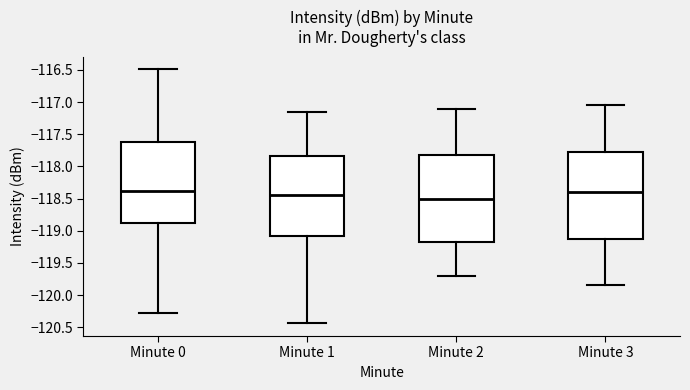

Which box has the lowest median line?

Minute 2